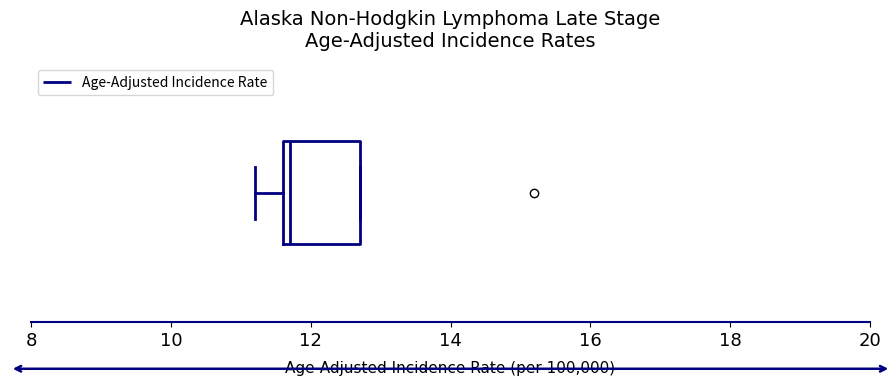

Transcribe this box plot: give where the median line is, the range the box spans, and where the two whiskers end, as read against the x-axis. The values are not printed on the chart, so give them approximately, as read against the axis.

median 11.8, box 11.6 to 12.8, whiskers 11.2 to 12.8